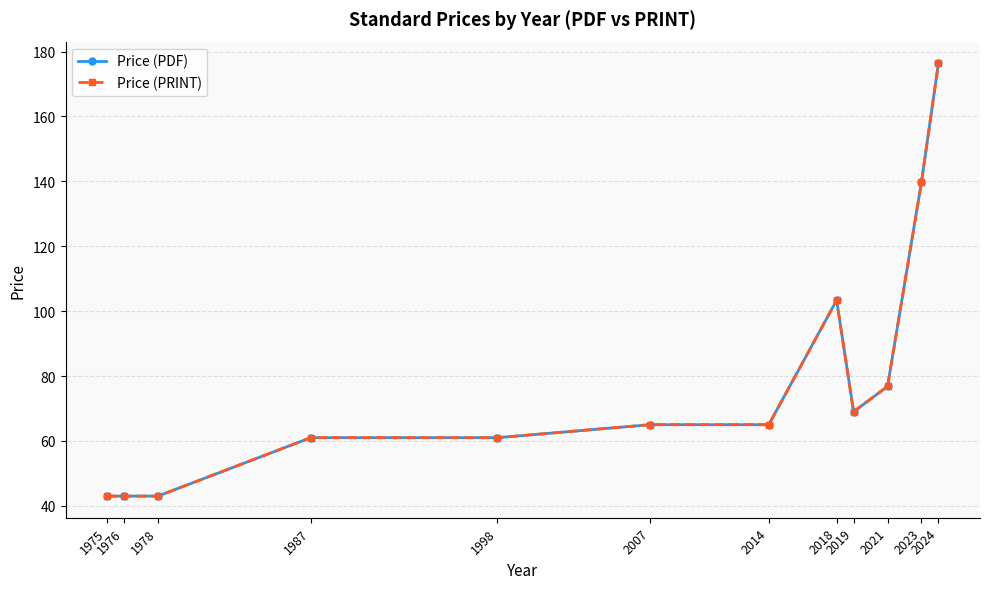

Is this an area chart (filled region under the line)?

No